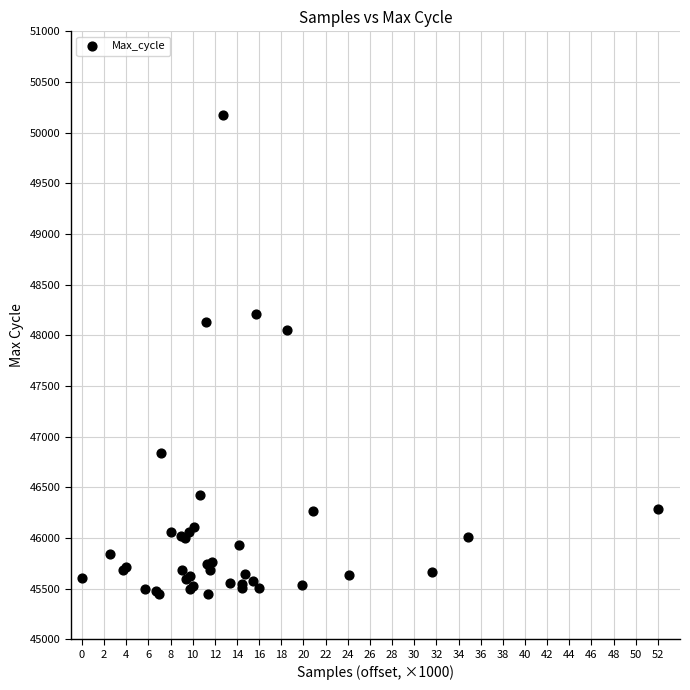

What Y value in the scatter plot is closest to 47812?

48056